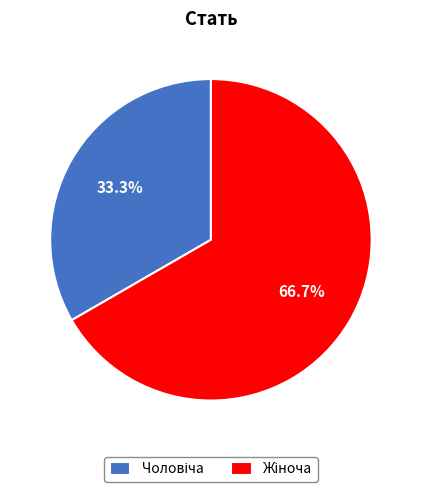

Is there a majority slice in this chart?

Yes